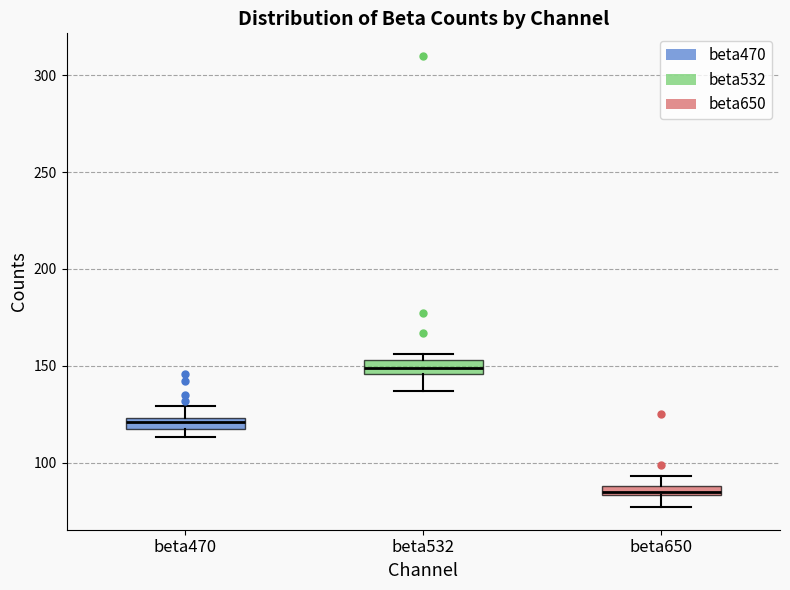

Where is the lower edge of the box for beta470 on the y-axis? The values are not printed on the chart, so give them approximately, as read against the axis.

120